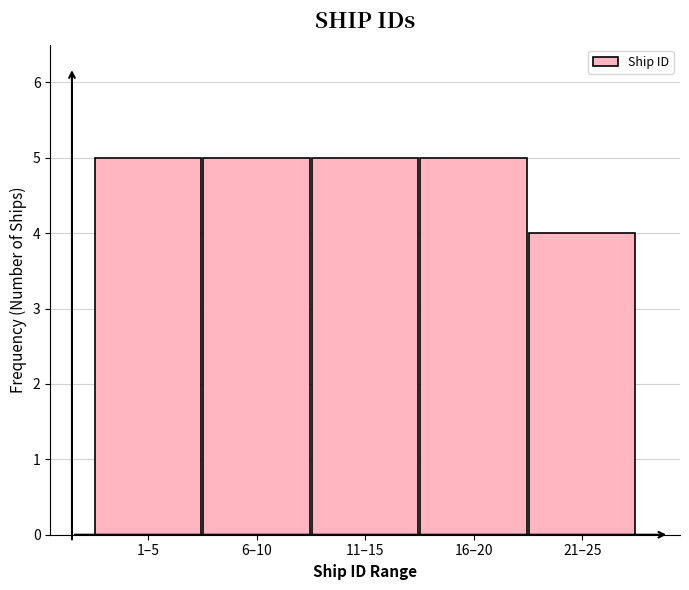

Reading right to left, transcribe all the data shown in this chart.

4	5	5	5	5